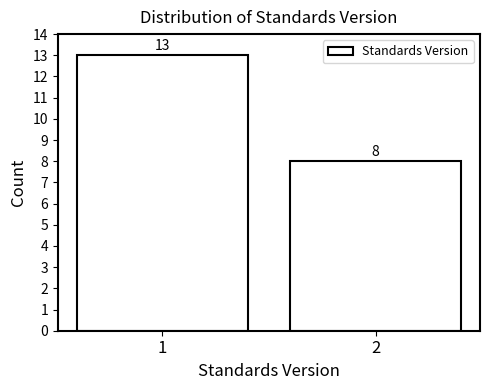

Reading right to left, transcribe all the data shown in this chart.

2=8	1=13